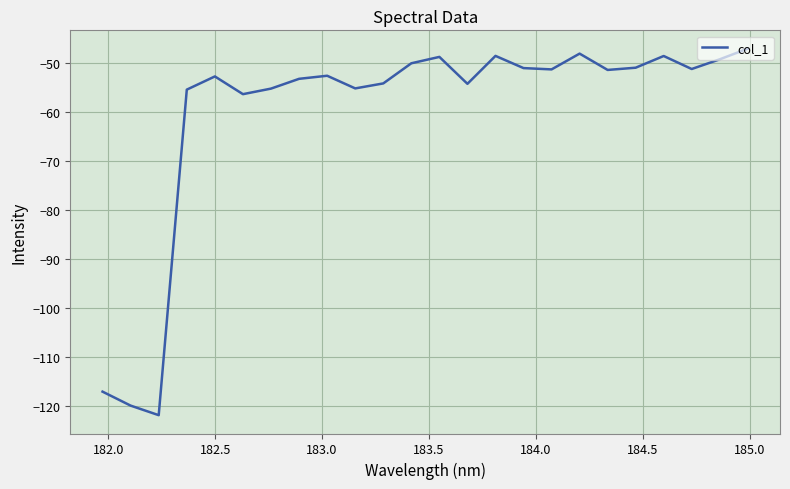

What is the difference between the maximum and minimum values?

74.7